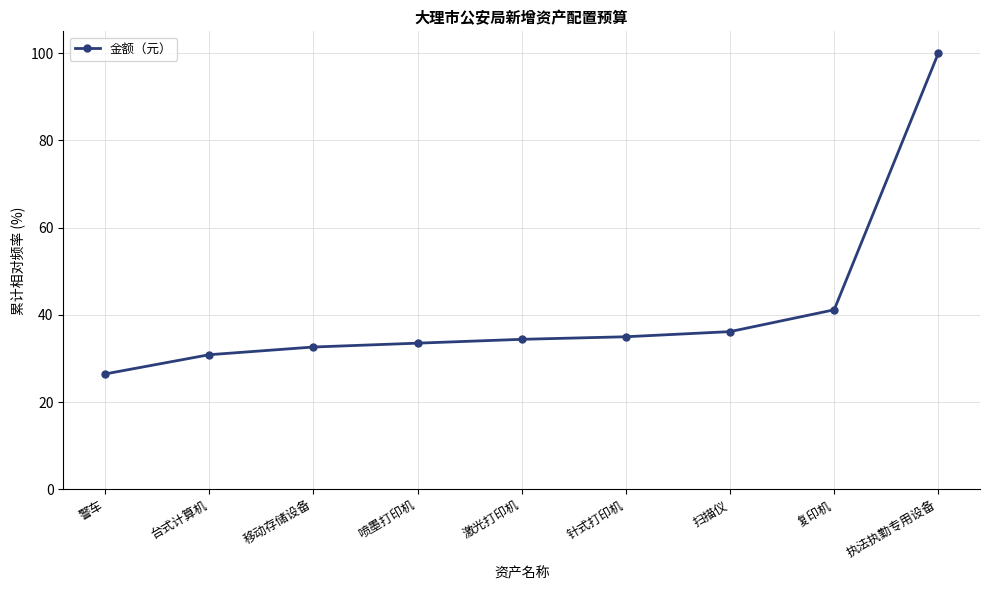

What is the sum of the values at 台式计算机 and 移动存储设备?

63.5